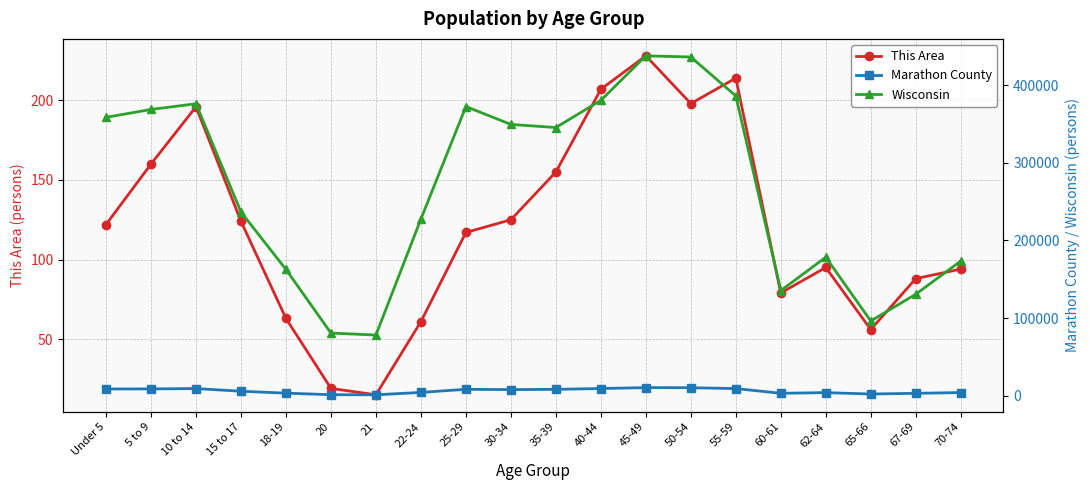

What is the total value across all series at 20?

82210